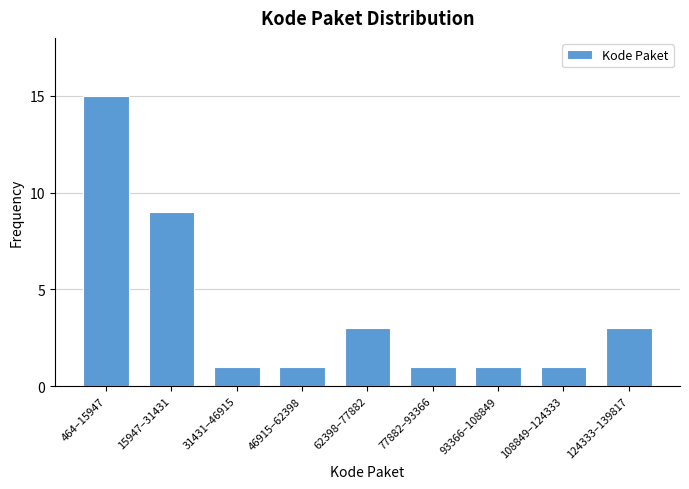

Reading left to right, extract all data points from this chart.

15	9	1	1	3	1	1	1	3